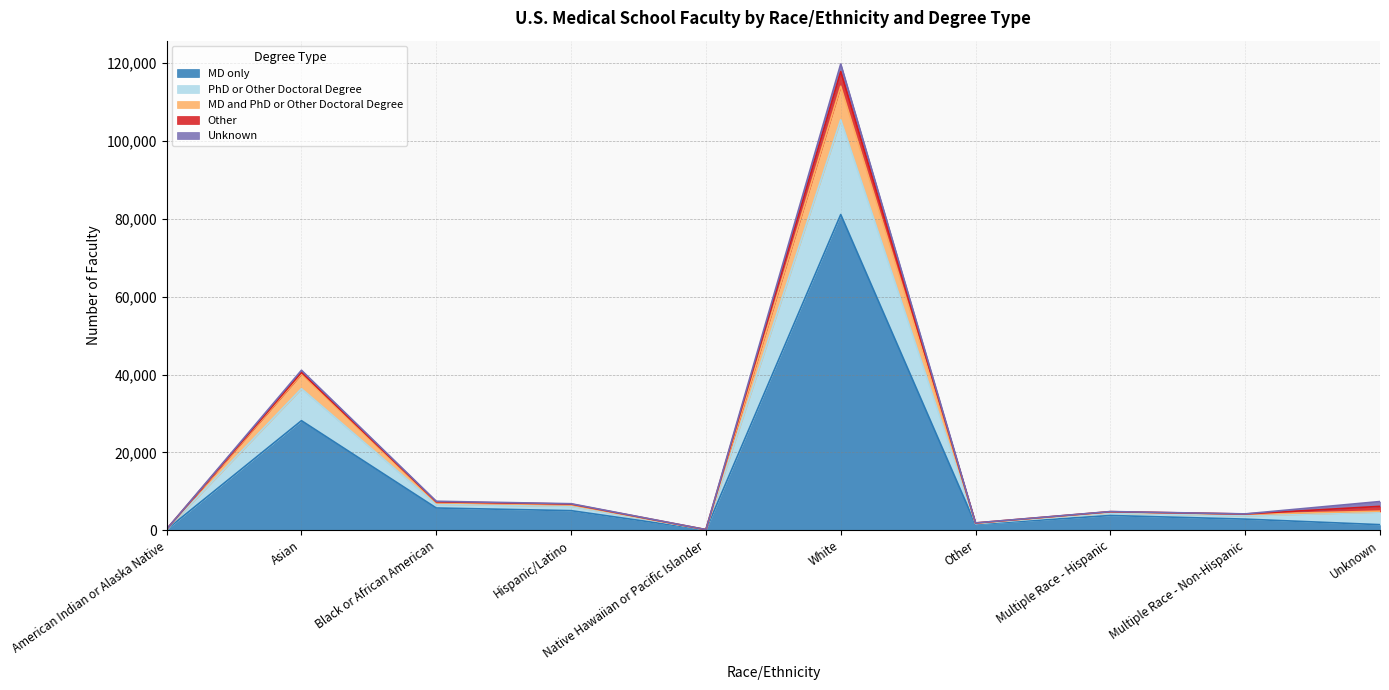

What is the average value of the MD only series?

12988